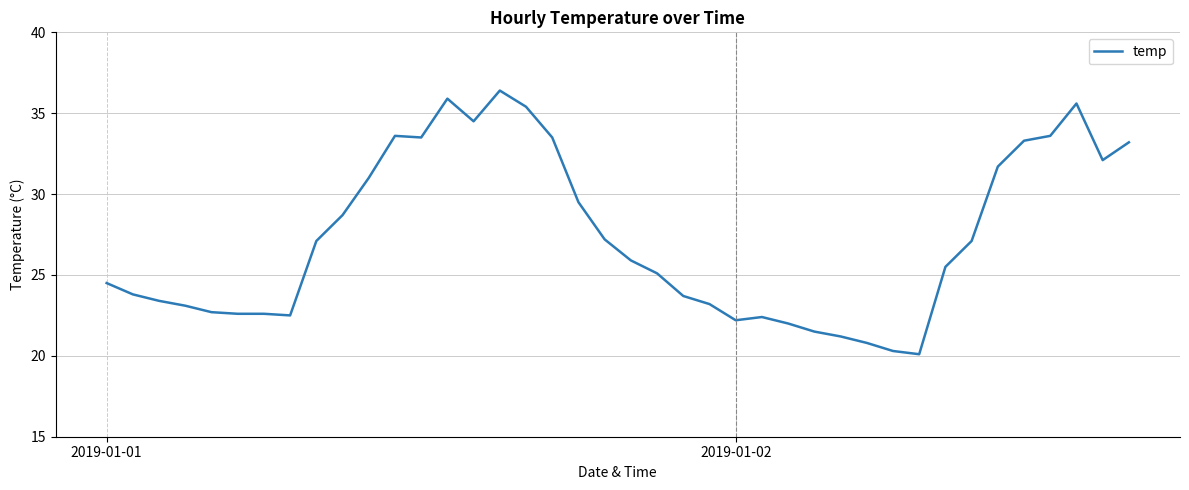

What is the difference between the maximum and minimum values?

16.3